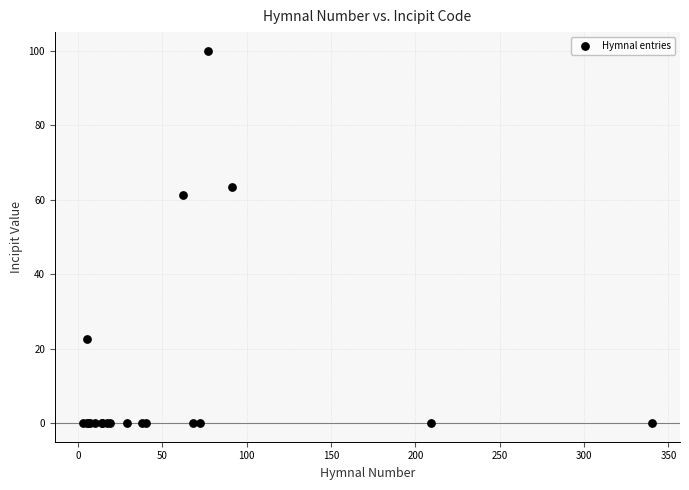

What Y value in the scatter plot is closest to 50?

61.1